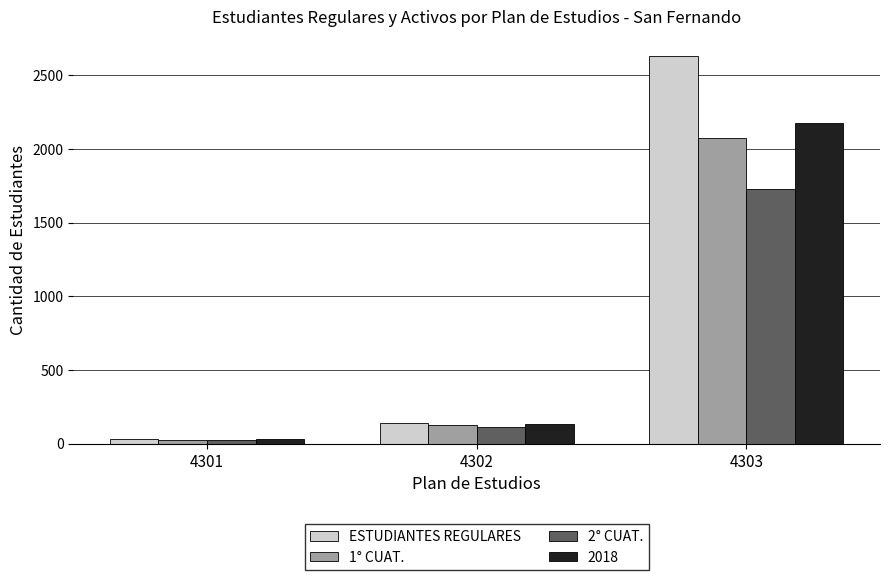

At which category does the chart reach its minimum across all series?

4301